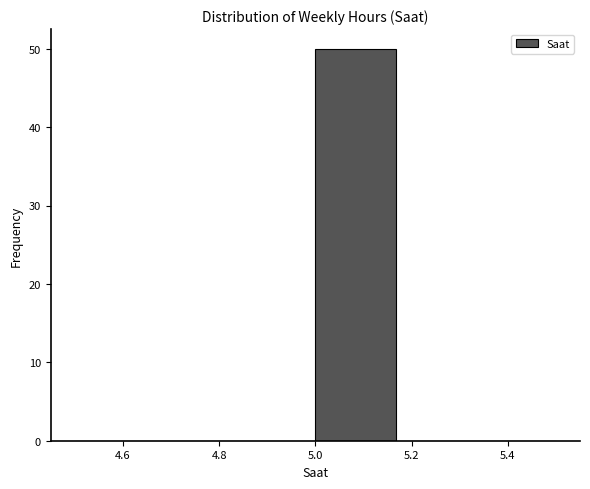

Which range on the x-axis has the tallest bar?

5.00 to 5.16